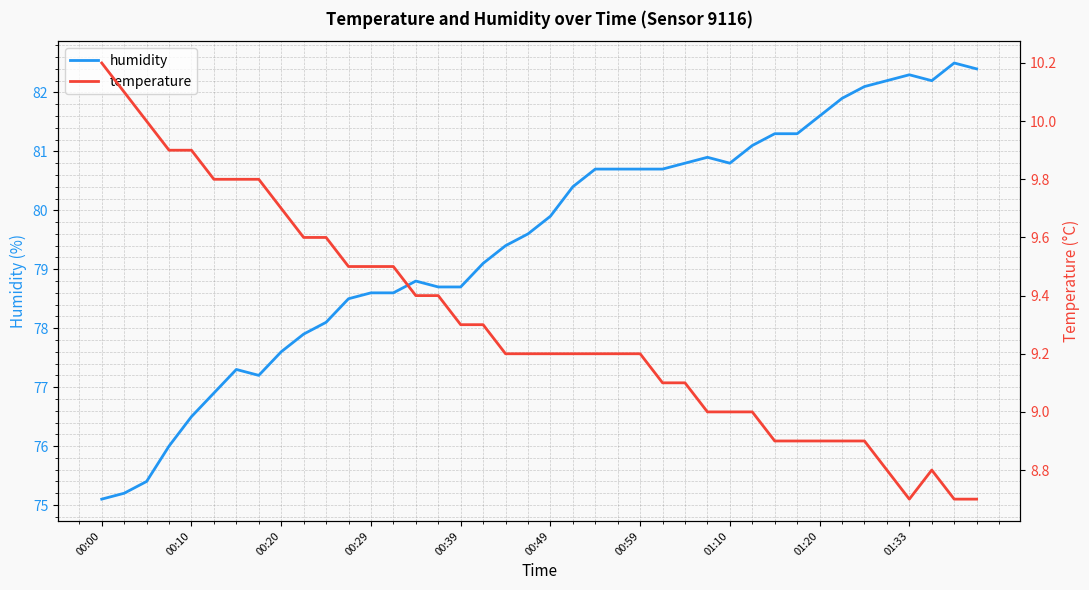

How many data points does each series have?

40